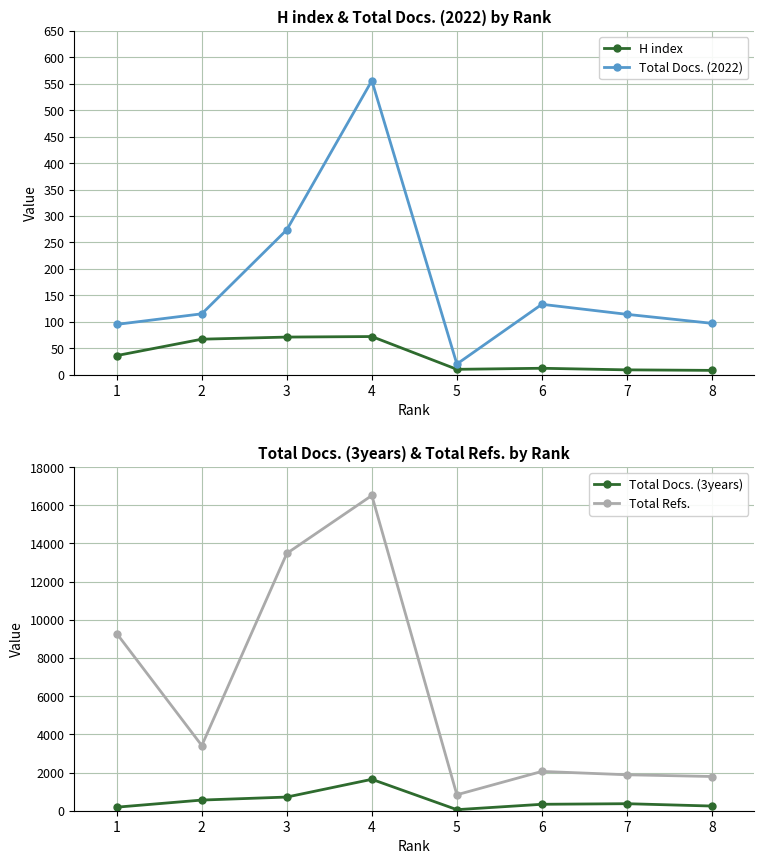

Does the chart display data point markers on the line(s)?

Yes